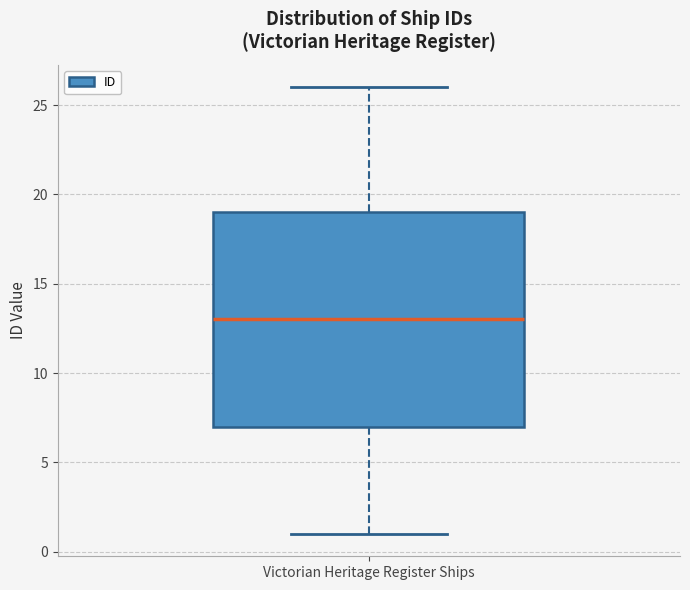

Read this box plot against the y-axis: the position of the median line, the range covered by the box, and the ends of both whiskers. The values are not printed on the chart, so give them approximately, as read against the axis.

median 13, box 7 to 19, whiskers 1 to 26